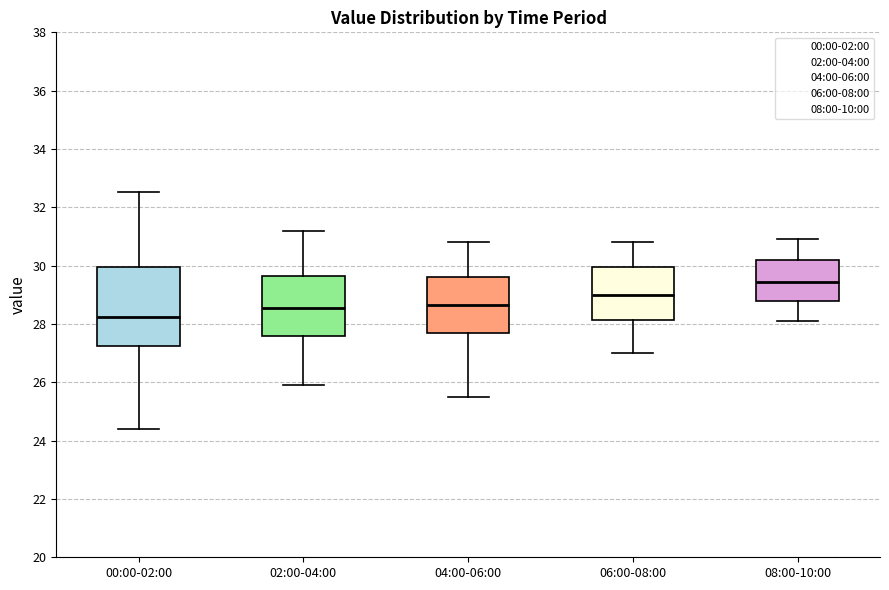

Which box's median line is the lowest?

00:00-02:00